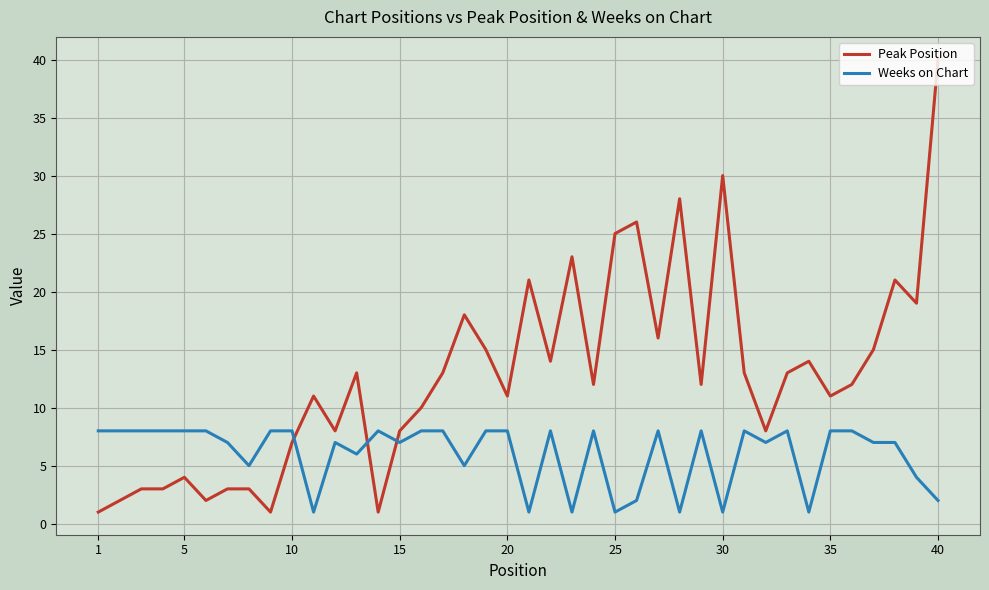

Reading right to left, what are all the values shown in this chart?

Peak Position: 40	19	21	15	12	11	14	13	8	13	30	12	28	16	26	25	12	23	14	21	11	15	18	13	10	8	1	13	8	11	7	1	3	3	2	4	3	3	2	1
Weeks on Chart: 2	4	7	7	8	8	1	8	7	8	1	8	1	8	2	1	8	1	8	1	8	8	5	8	8	7	8	6	7	1	8	8	5	7	8	8	8	8	8	8